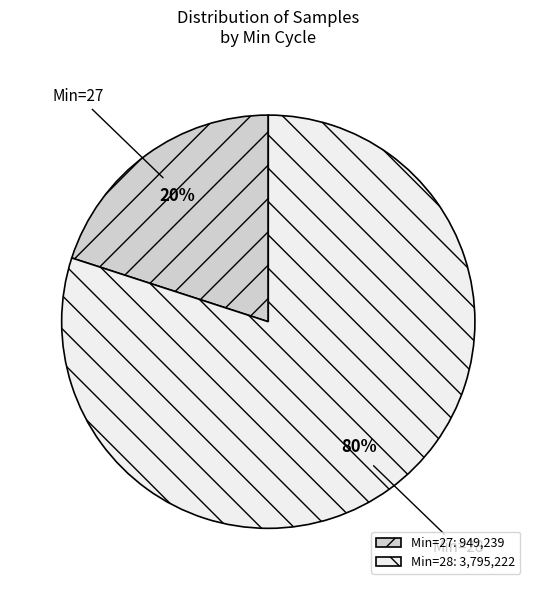

Does Min=28 represent more than half of the total?

Yes